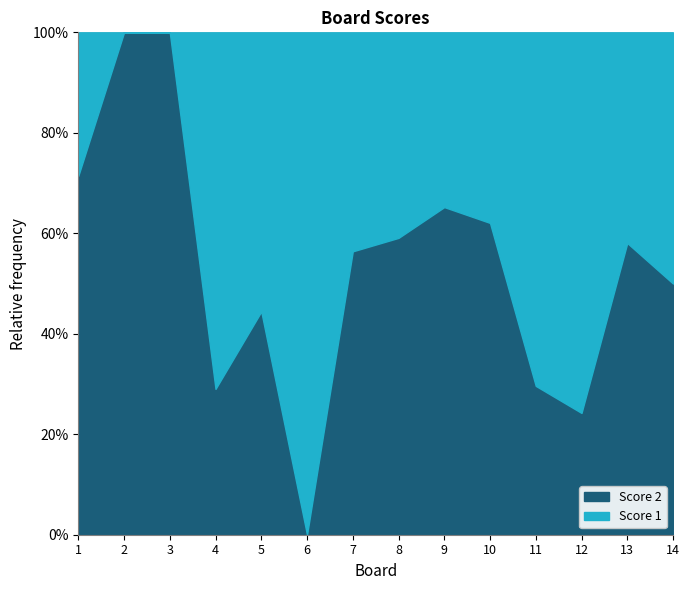

Reading left to right, list all the values displayed in this chart.

Score 1: 1=10	2=0	3=0	4=22	5=15	6=25	7=17	8=9	9=8	10=11	11=19	12=25	13=13	14=11
Score 2: 1=25	2=25	3=25	4=9	5=12	6=0	7=22	8=13	9=15	10=18	11=8	12=8	13=18	14=11